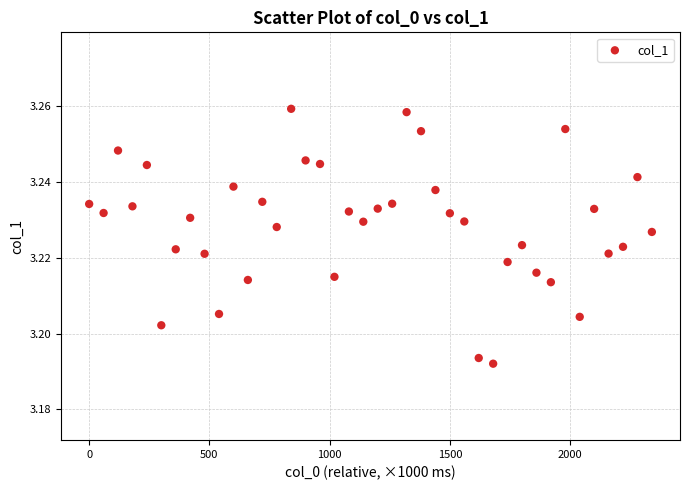

What is the range of X values (max minus min)?

2340.0